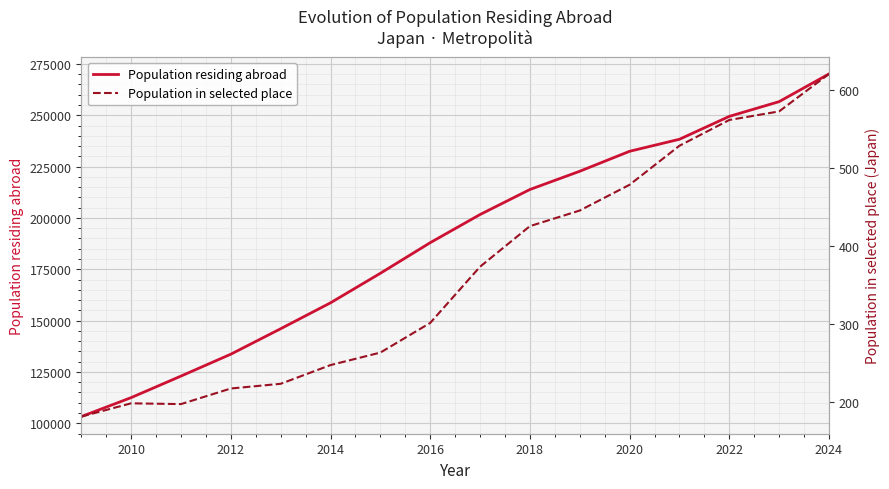

How many lines are shown in the chart?

2